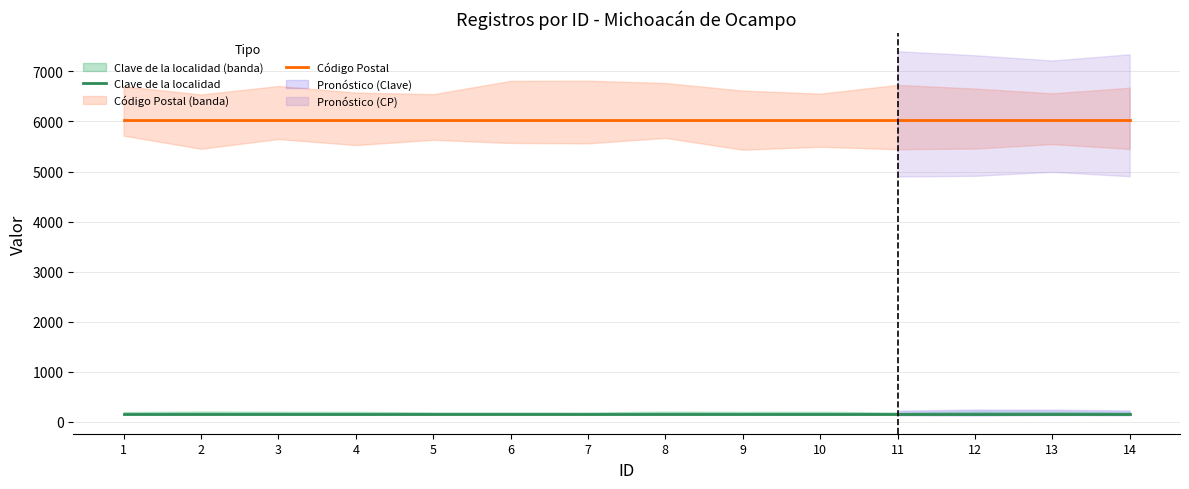

Reading left to right, list all the values displayed in this chart.

Clave de la localidad: 160.2	160.2	160.2	160.2	160.2	160.2	160.2	160.2	160.2	160.2	160.2	160.2	160.2	160.2
Código Postal: 6027.0	6027.0	6027.0	6027.0	6027.0	6027.0	6027.0	6027.0	6027.0	6027.0	6027.0	6027.0	6027.0	6027.0